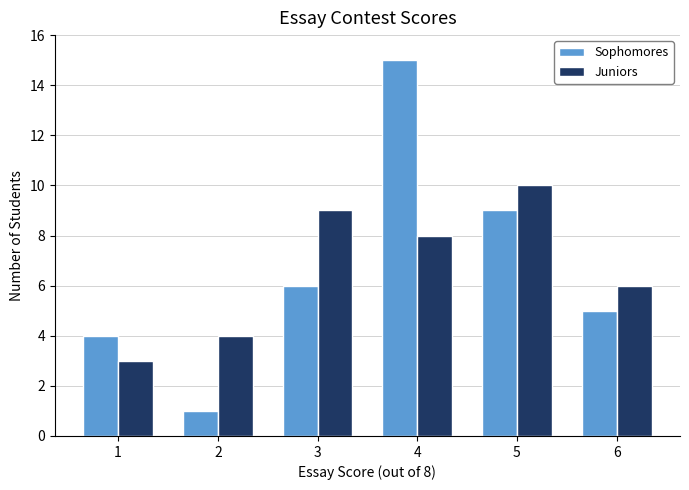

Where does the Juniors series first go above 8?

3